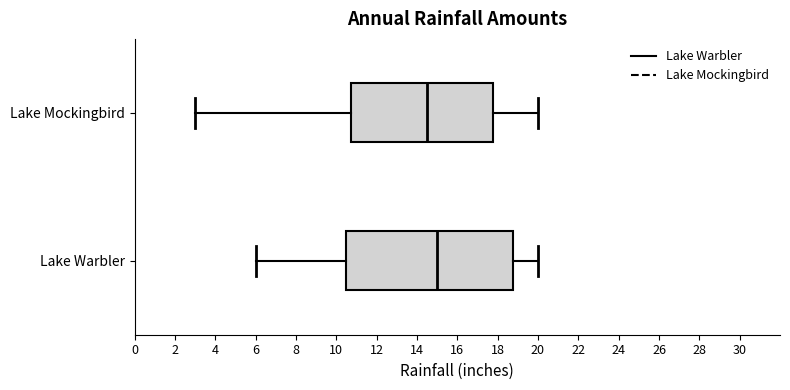

Which box's median line is the furthest to the left?

Lake Mockingbird